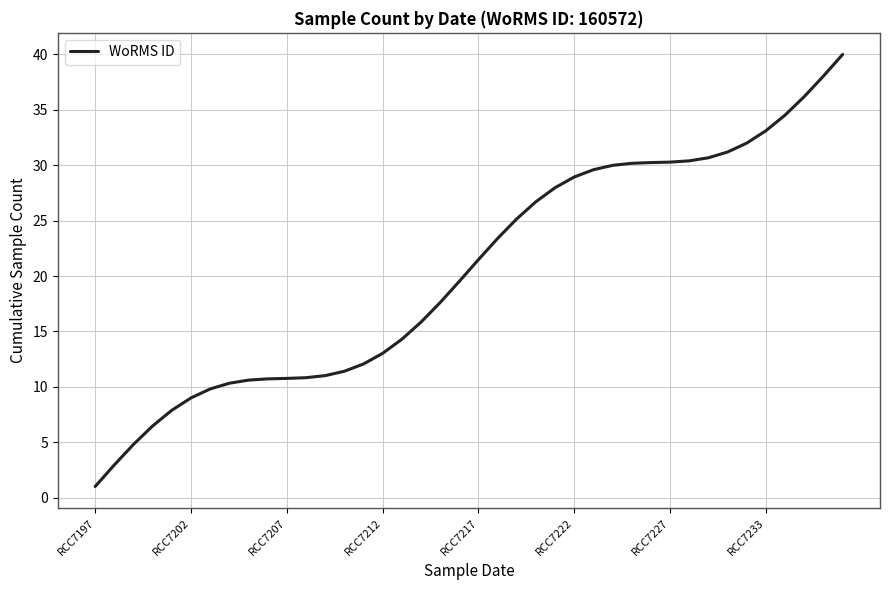

What is the minimum value shown in the chart?

1.0